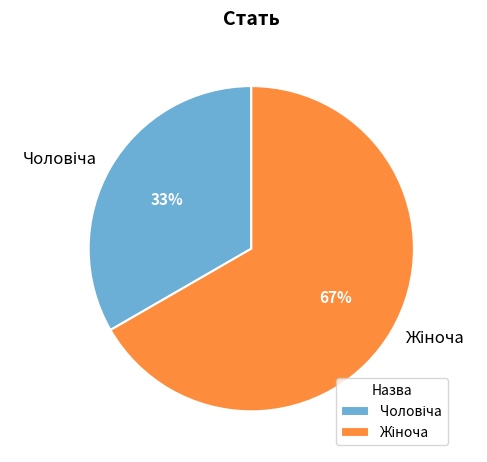

Is there any slice that represents more than half of the pie?

Yes